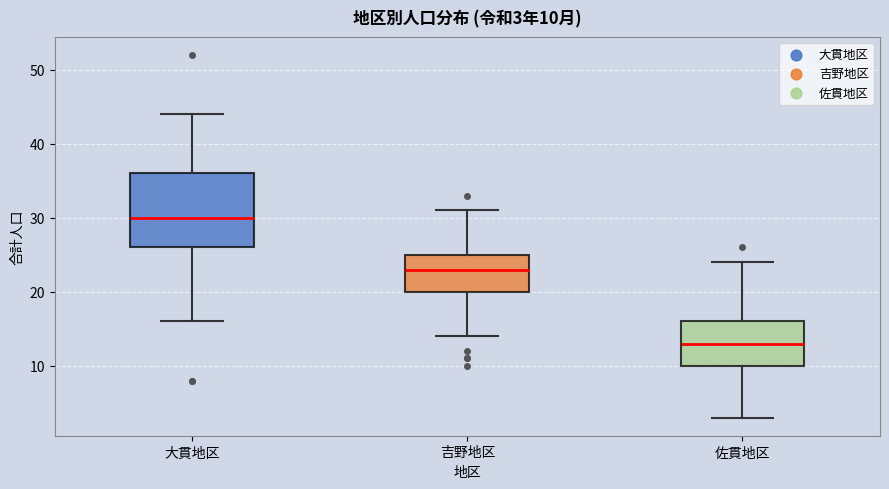

Which box is the tallest, from its lower edge to its upper edge?

大貫地区